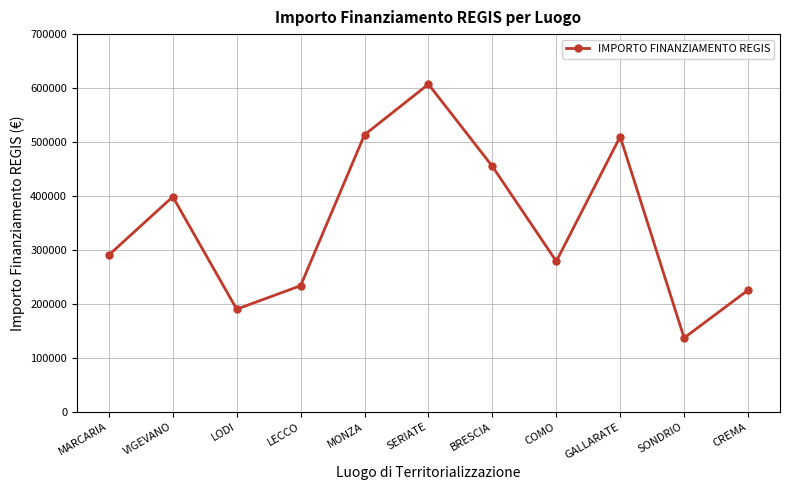

Approximately how many times larger is the value at LECCO compared to MARCARIA?

0.8